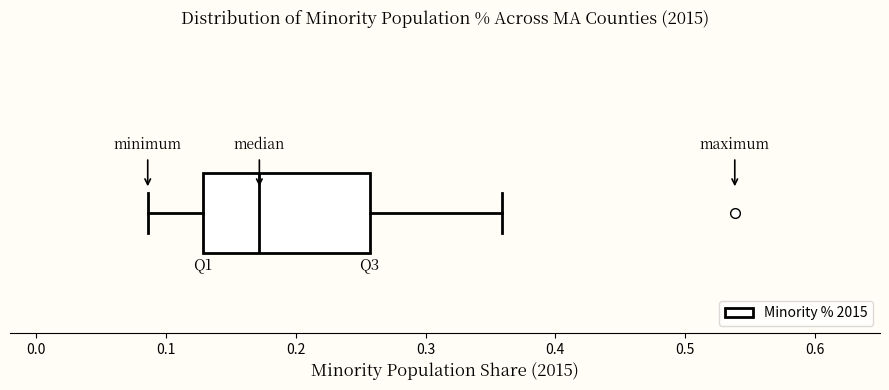

Read this box plot against the x-axis: the position of the median line, the range covered by the box, and the ends of both whiskers. The values are not printed on the chart, so give them approximately, as read against the axis.

median 0.17, box 0.13 to 0.26, whiskers 0.09 to 0.36